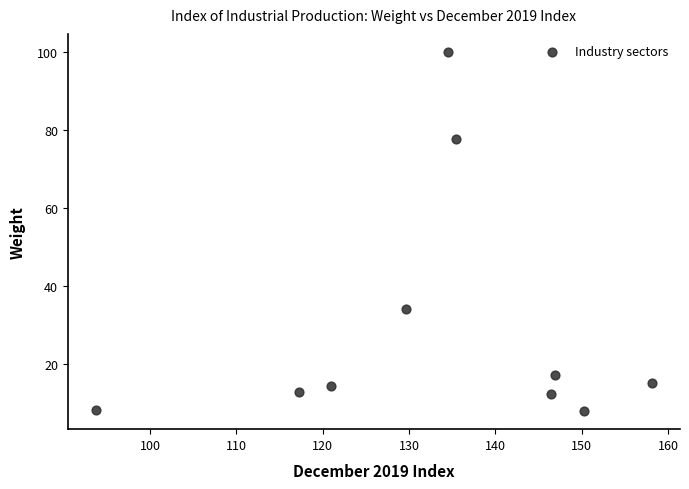

What is the average Y value?

30.0